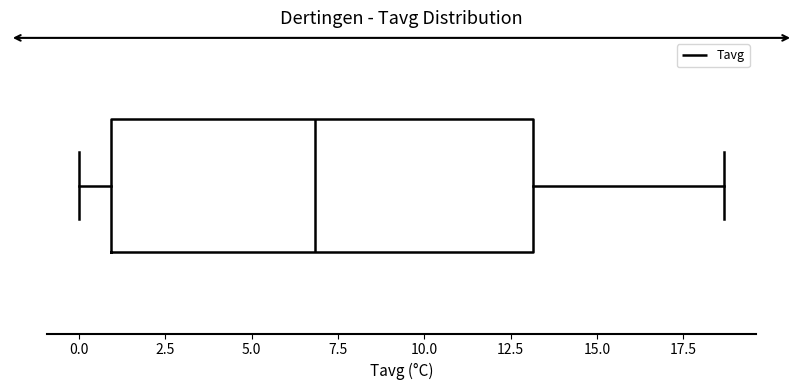

Transcribe this box plot: give where the median line is, the range the box spans, and where the two whiskers end, as read against the x-axis. The values are not printed on the chart, so give them approximately, as read against the axis.

median 7.0, box 1.0 to 13.0, whiskers 0.0 to 18.5